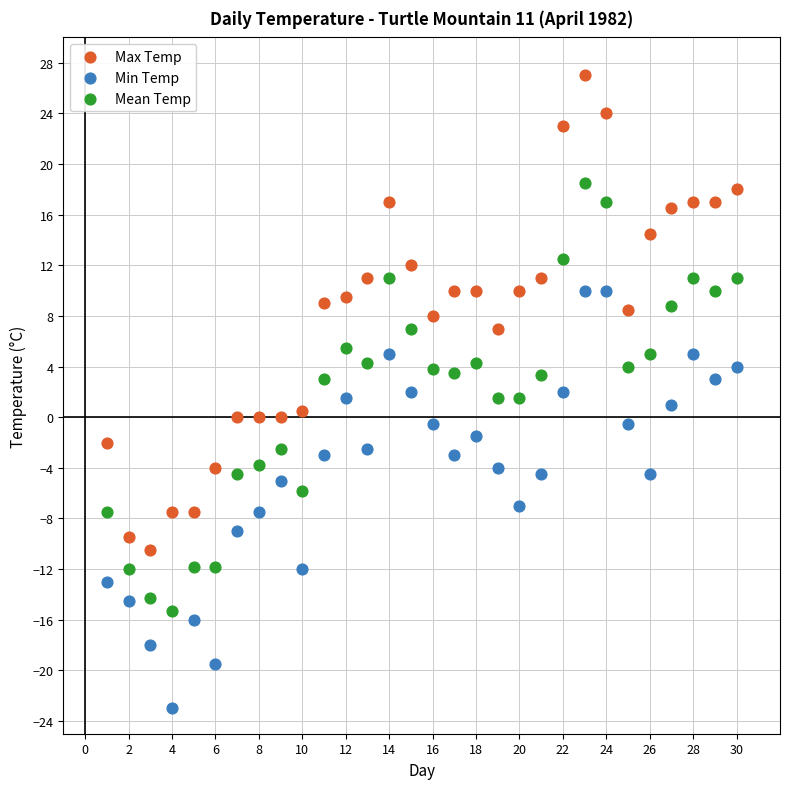

Across all data points, what is the range of X values (max minus min)?

29.0